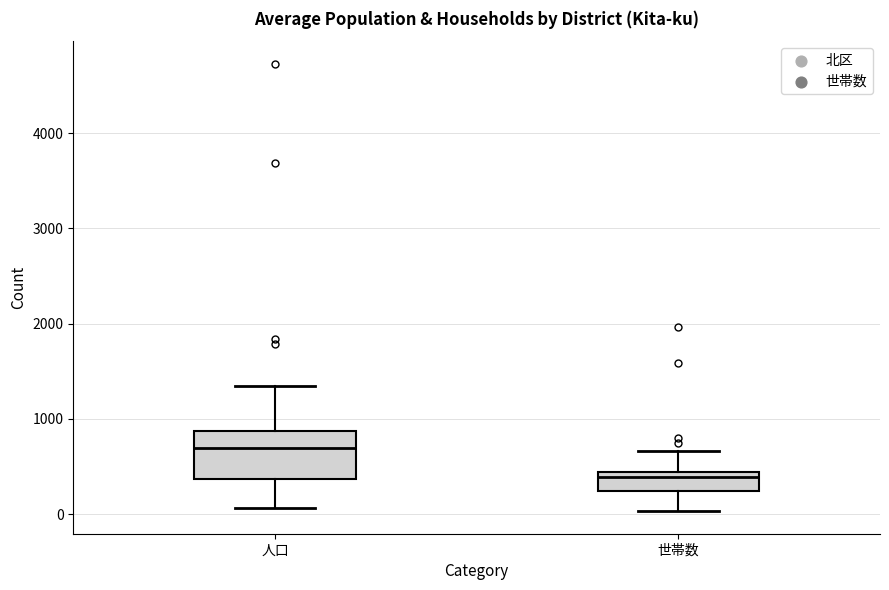

Which box's median line is the lowest?

世帯数